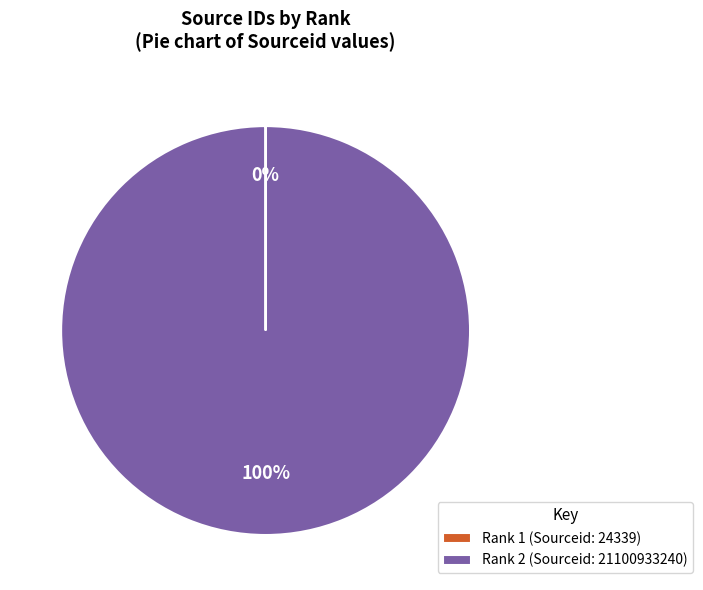

Which category has the biggest portion of the pie?

Rank 2 (Sourceid: 21100933240)